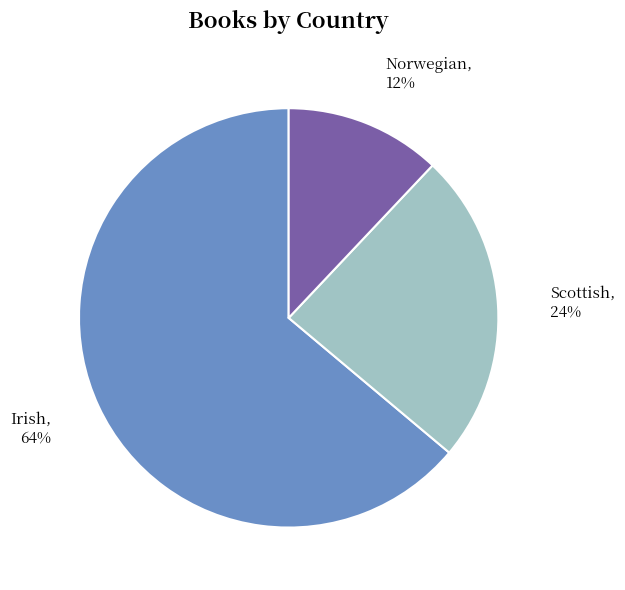

What percentage is the Scottish slice, to the nearest percent?

24%